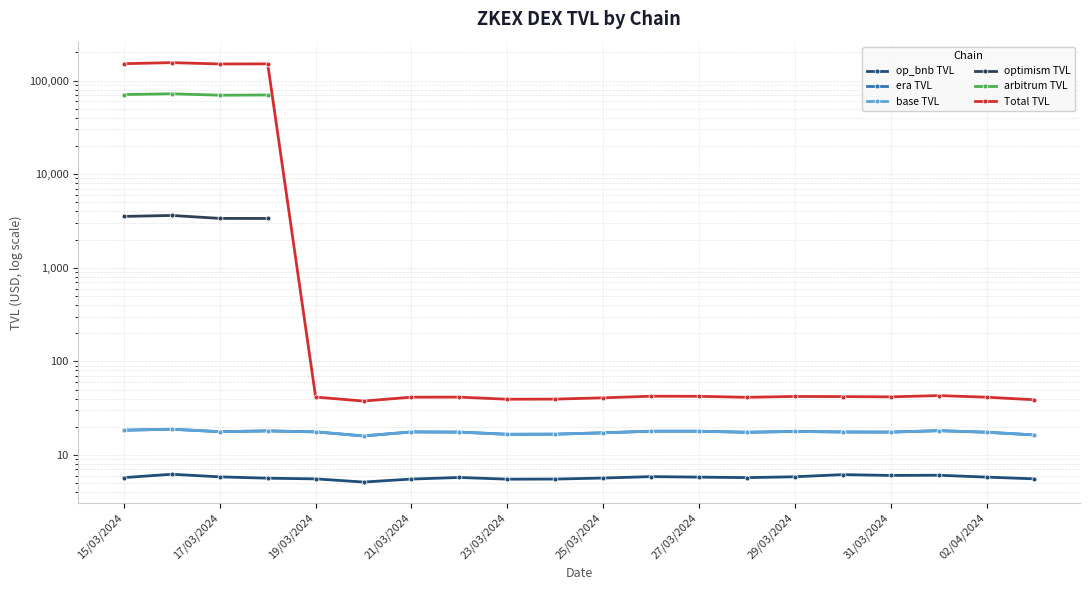

What are all the series names shown in the legend?

op_bnb TVL, era TVL, base TVL, optimism TVL, arbitrum TVL, Total TVL